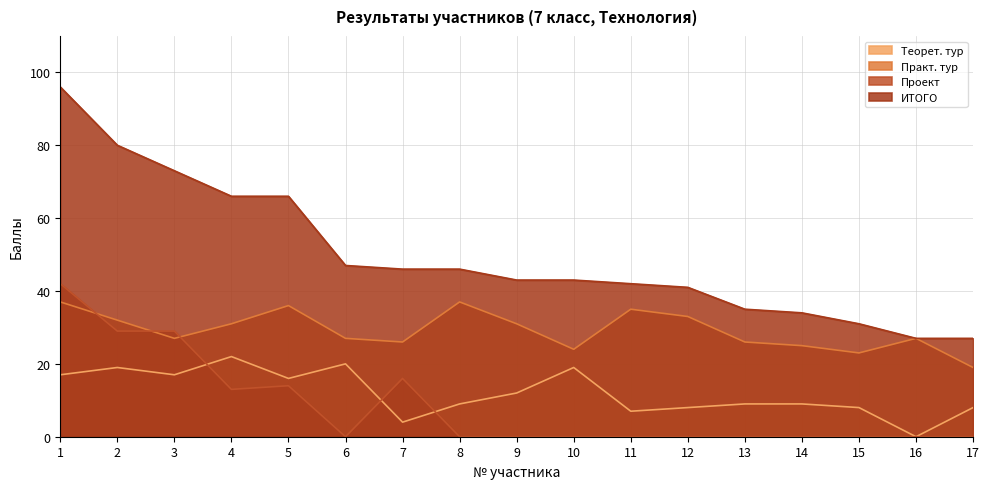

Which series has the largest total across all categories?

ИТОГО